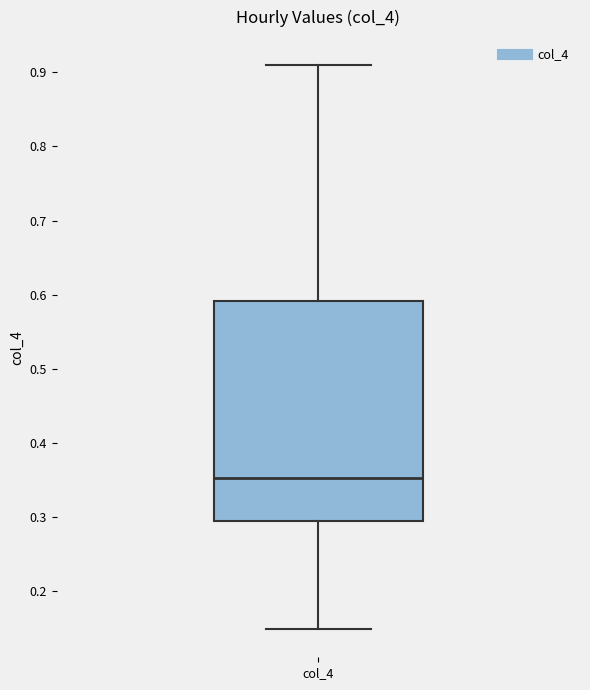

Read this box plot against the y-axis: the position of the median line, the range covered by the box, and the ends of both whiskers. The values are not printed on the chart, so give them approximately, as read against the axis.

median 0.35, box 0.29 to 0.59, whiskers 0.15 to 0.91